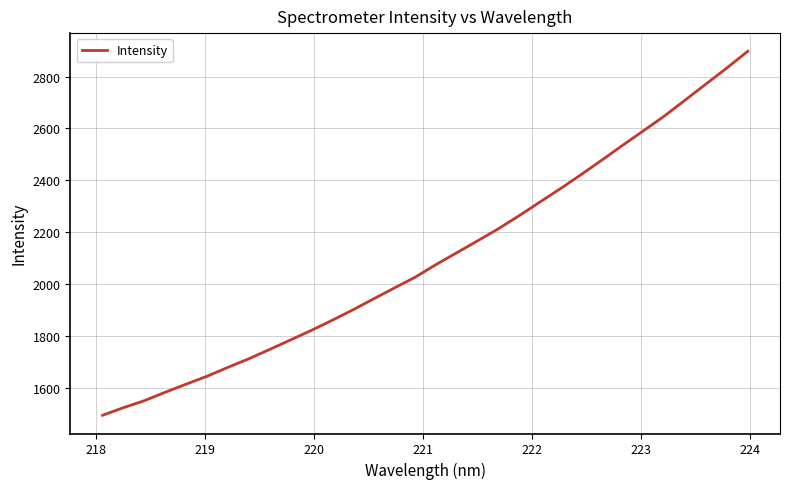

What is the maximum value shown in the chart?

2897.0